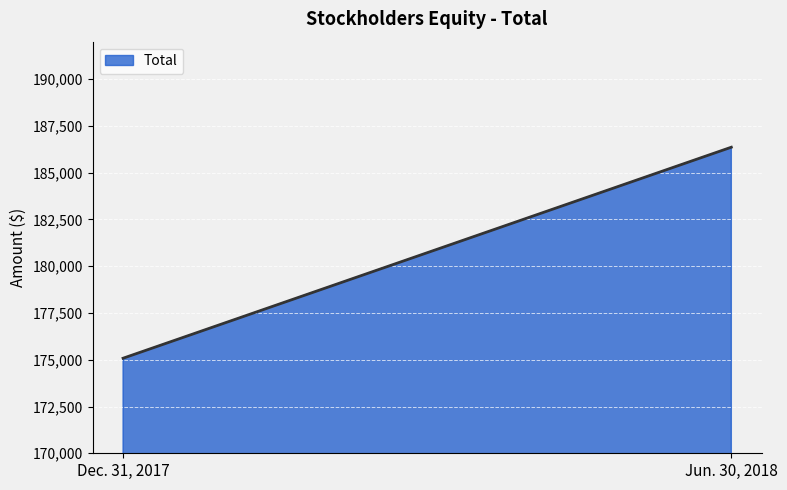

What is the smallest value displayed?

175080.0